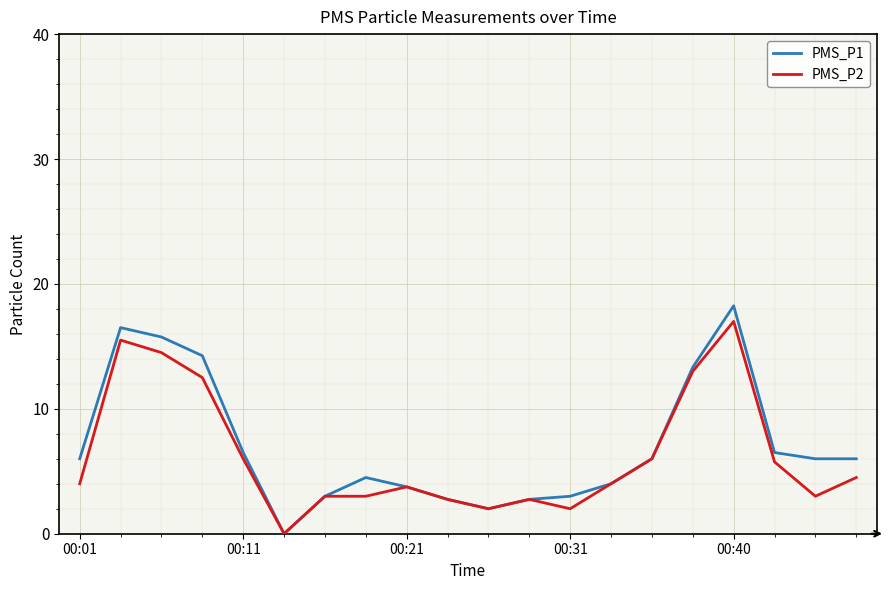

What is the difference between the second highest and minimum values in the PMS_P2 series?

15.5